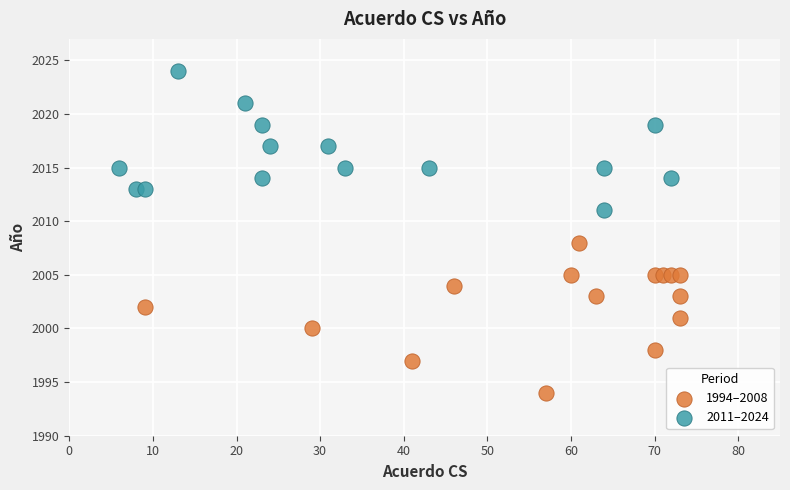

Which series contains the lowest Y value?

1994–2008